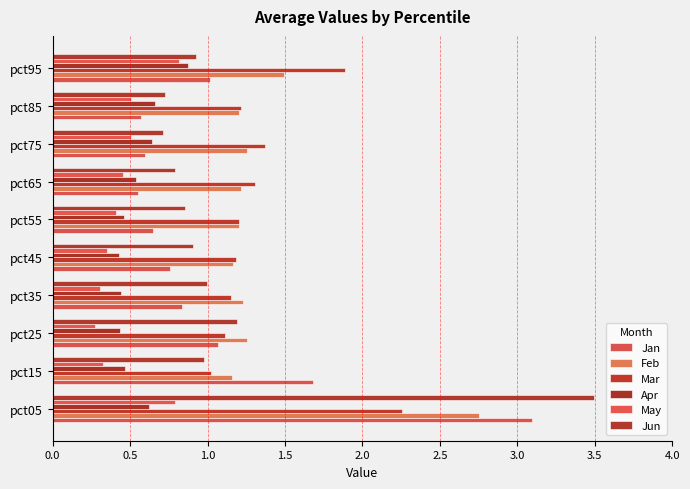

What is the value of the Apr bar at the 8th from the left?

0.6